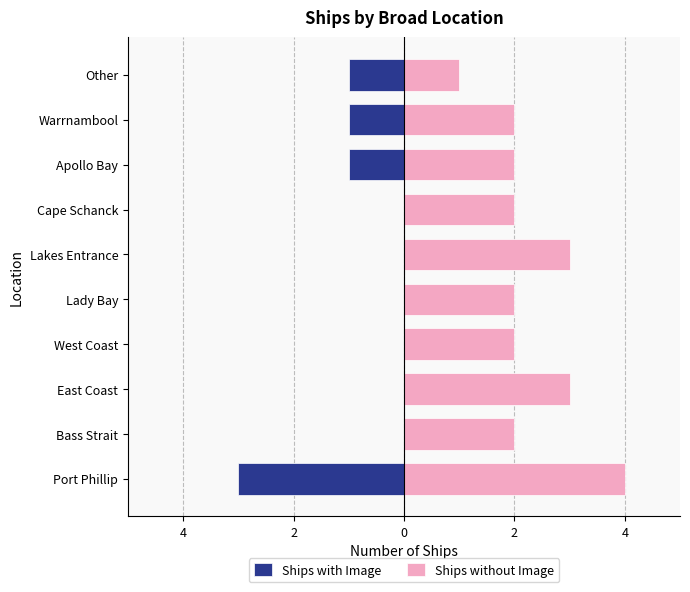

Reading right to left, transcribe all the data shown in this chart.

Ships with Image: -1	-1	-1	0	0	0	0	0	0	-3
Ships without Image: 1	2	2	2	3	2	2	3	2	4